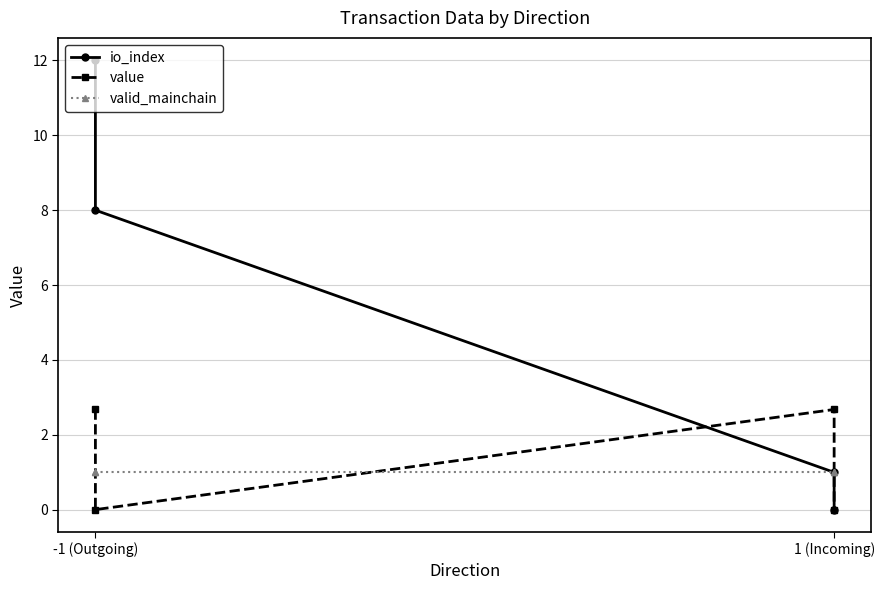

True or false: valid_mainchain has more than 0 points higher than both neighbors.

False